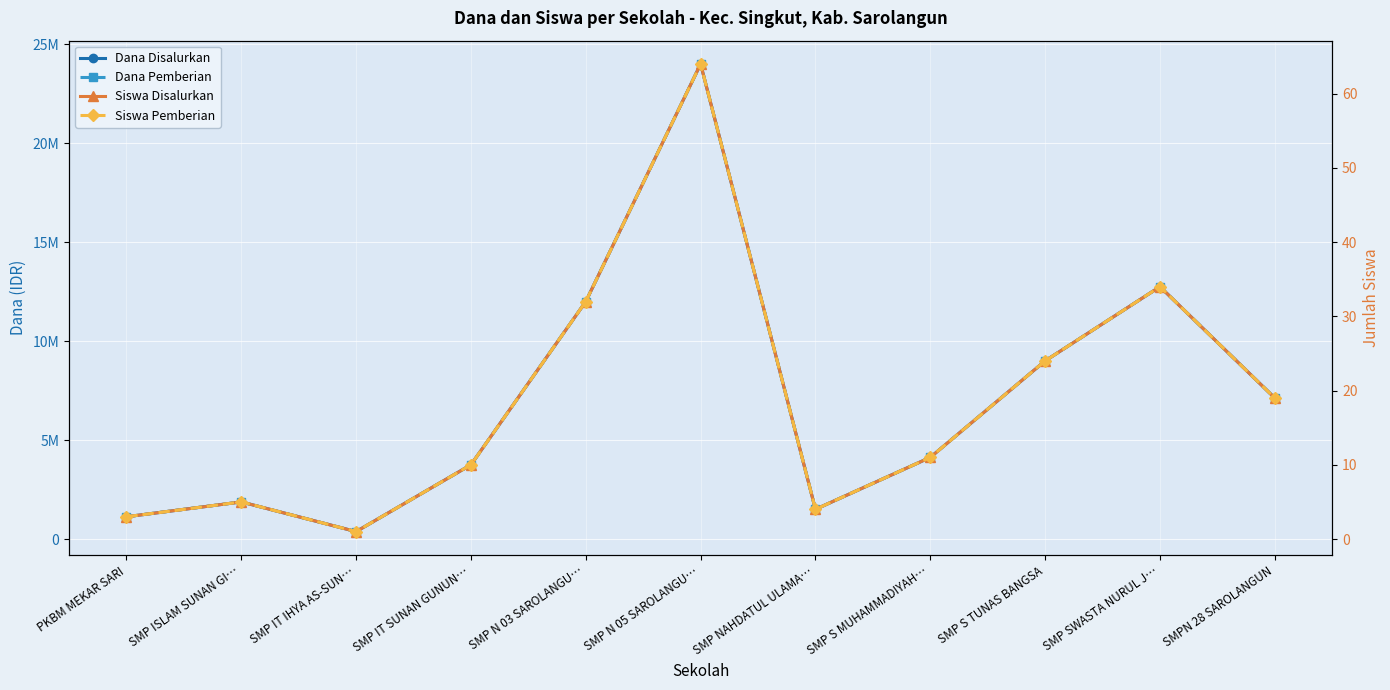

Between SMP IT SUNAN GUNUN… and SMPN 28 SAROLANGUN, which is larger?

SMPN 28 SAROLANGUN